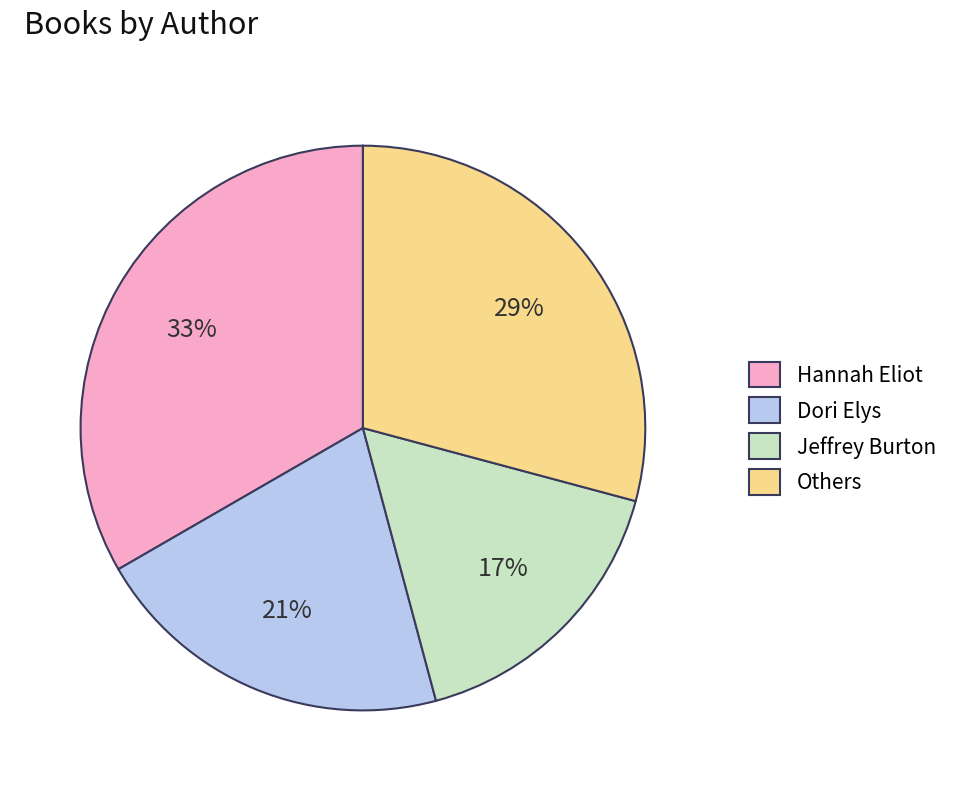

Combined, do Others and Jeffrey Burton account for over 50%?

No